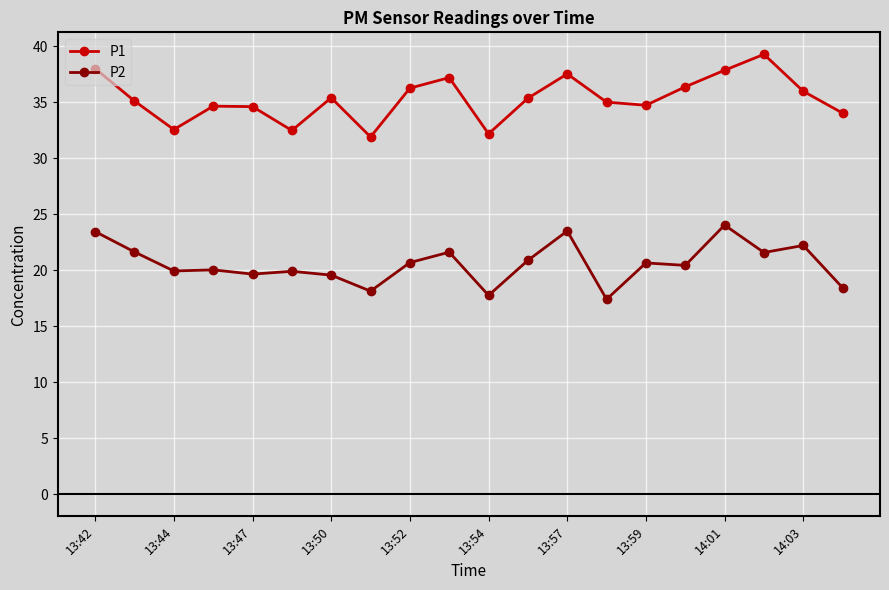

True or false: P2 and P1 cross at least once.

False